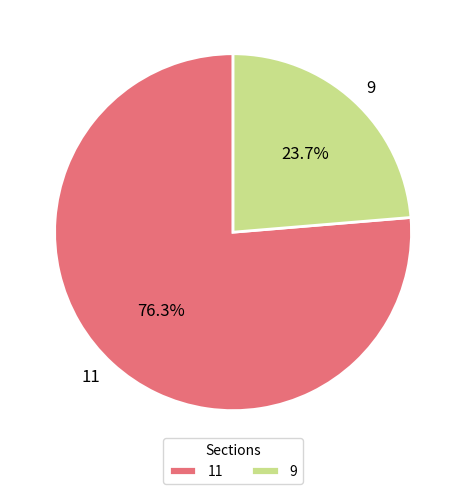

What is the largest slice in the pie chart?

11